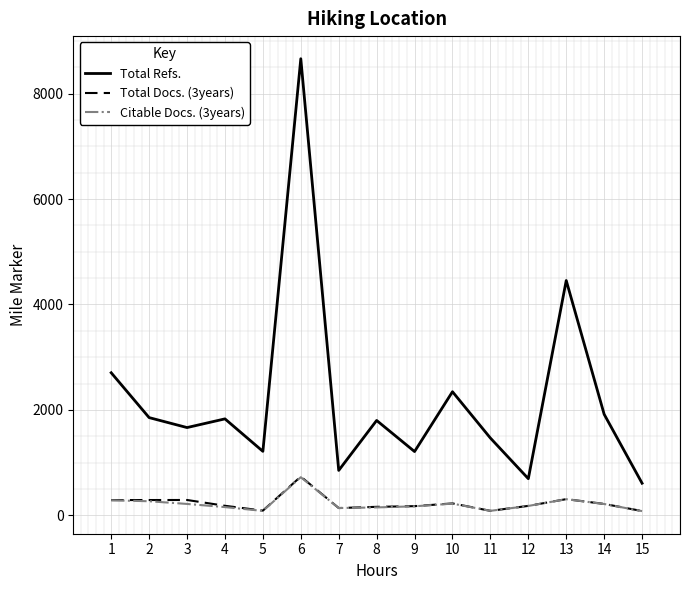

Which series has the largest range (max minus min)?

Total Refs.